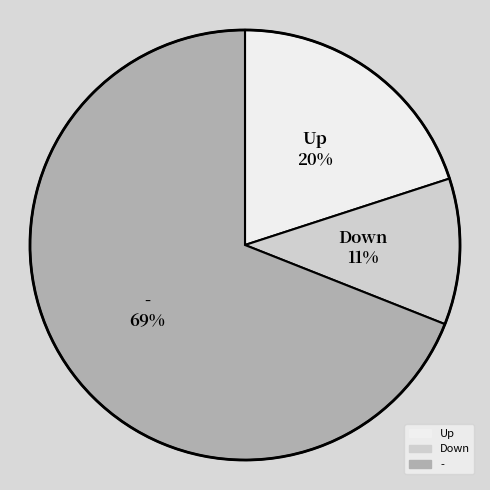

To the nearest percent, what is the average slice percentage?

33%